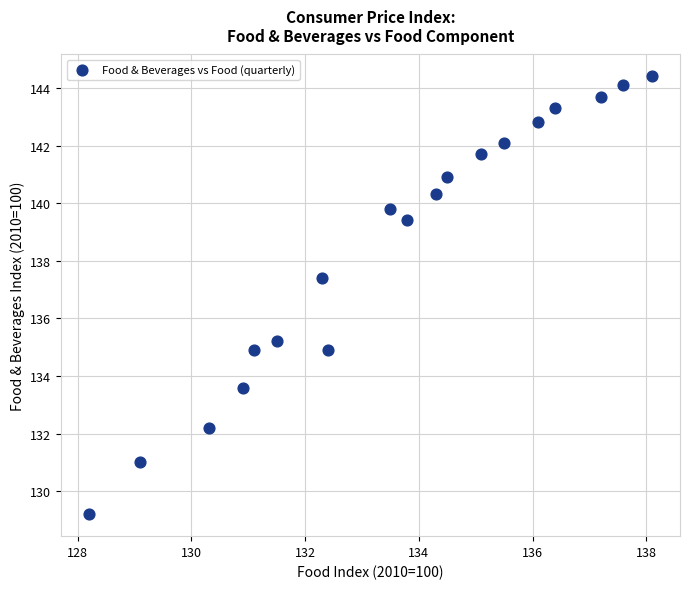

What Y value in the scatter plot is closest to 136?

135.2